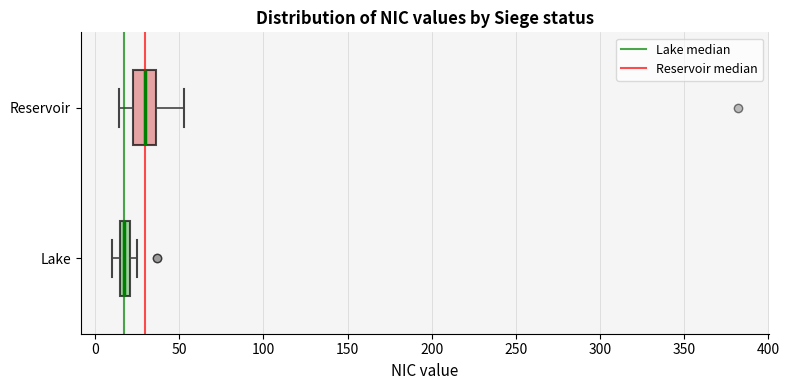

Where is the right edge of the box for Reservoir on the x-axis? The values are not printed on the chart, so give them approximately, as read against the axis.

35